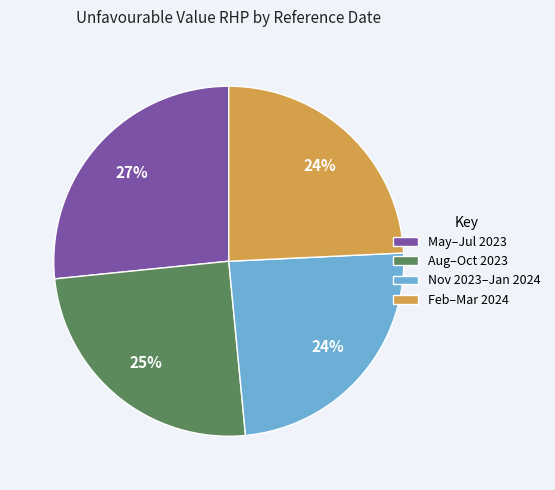

Between May–Jul 2023 and Aug–Oct 2023, which is larger?

May–Jul 2023